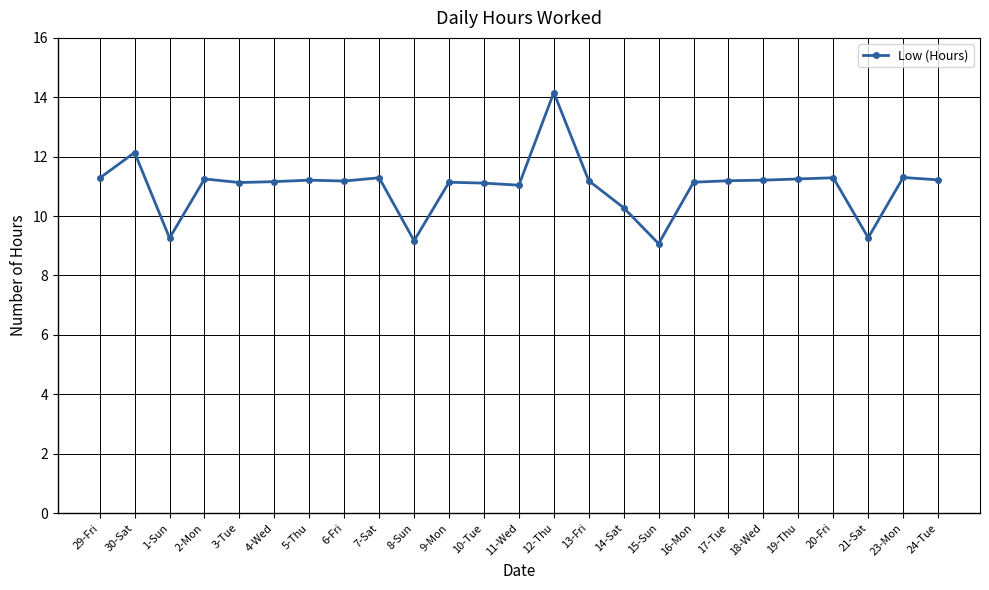

Which has a higher value, 15-Sun or 6-Fri?

6-Fri